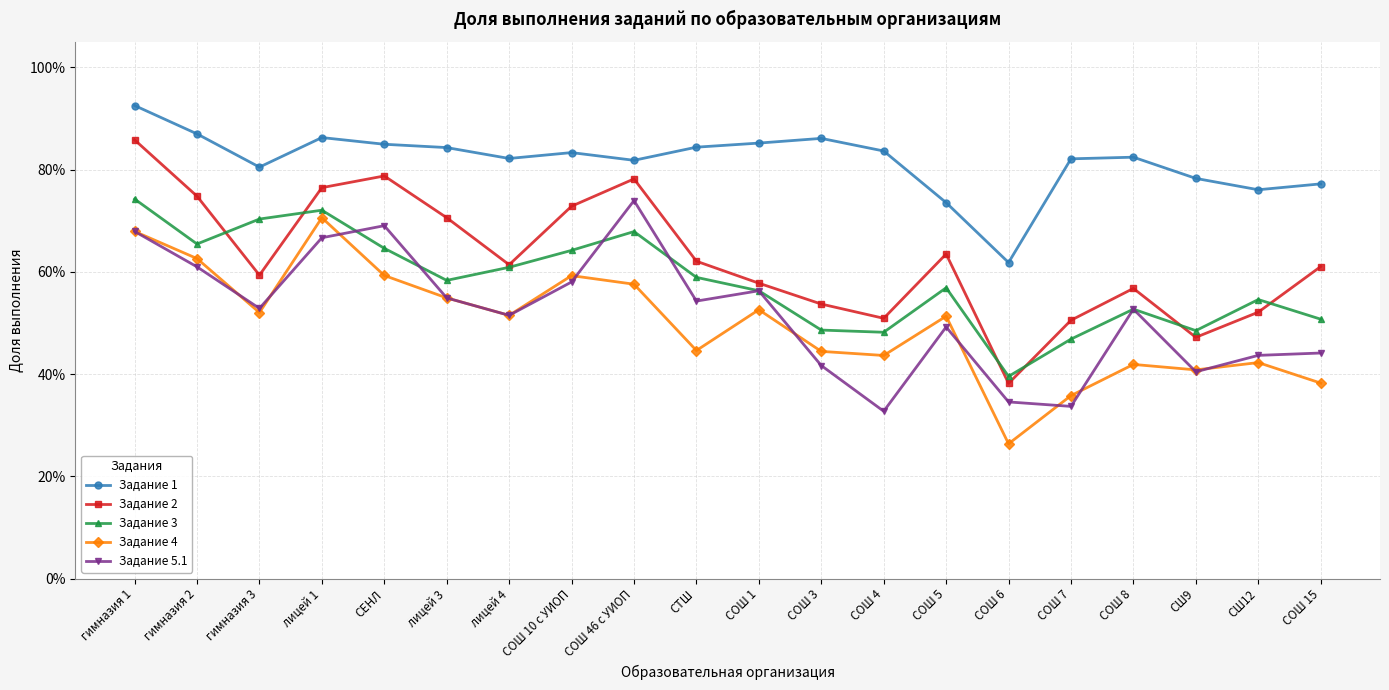

Reading right to left, list all the values displayed in this chart.

Задание 1: СОШ 15=0.8	СШ12=0.8	СШ9=0.8	СОШ 8=0.8	СОШ 7=0.8	СОШ 6=0.6	СОШ 5=0.7	СОШ 4=0.8	СОШ 3=0.9	СОШ 1=0.9	СТШ=0.8	СОШ 46 с УИОП=0.8	СОШ 10 с УИОП=0.8	лицей 4=0.8	лицей 3=0.8	СЕНЛ=0.8	лицей 1=0.9	гимназия 3=0.8	гимназия 2=0.9	гимназия 1=0.9
Задание 2: СОШ 15=0.6	СШ12=0.5	СШ9=0.5	СОШ 8=0.6	СОШ 7=0.5	СОШ 6=0.4	СОШ 5=0.6	СОШ 4=0.5	СОШ 3=0.5	СОШ 1=0.6	СТШ=0.6	СОШ 46 с УИОП=0.8	СОШ 10 с УИОП=0.7	лицей 4=0.6	лицей 3=0.7	СЕНЛ=0.8	лицей 1=0.8	гимназия 3=0.6	гимназия 2=0.7	гимназия 1=0.9
Задание 3: СОШ 15=0.5	СШ12=0.5	СШ9=0.5	СОШ 8=0.5	СОШ 7=0.5	СОШ 6=0.4	СОШ 5=0.6	СОШ 4=0.5	СОШ 3=0.5	СОШ 1=0.6	СТШ=0.6	СОШ 46 с УИОП=0.7	СОШ 10 с УИОП=0.6	лицей 4=0.6	лицей 3=0.6	СЕНЛ=0.6	лицей 1=0.7	гимназия 3=0.7	гимназия 2=0.7	гимназия 1=0.7
Задание 4: СОШ 15=0.4	СШ12=0.4	СШ9=0.4	СОШ 8=0.4	СОШ 7=0.4	СОШ 6=0.3	СОШ 5=0.5	СОШ 4=0.4	СОШ 3=0.4	СОШ 1=0.5	СТШ=0.4	СОШ 46 с УИОП=0.6	СОШ 10 с УИОП=0.6	лицей 4=0.5	лицей 3=0.5	СЕНЛ=0.6	лицей 1=0.7	гимназия 3=0.5	гимназия 2=0.6	гимназия 1=0.7
Задание 5.1: СОШ 15=0.4	СШ12=0.4	СШ9=0.4	СОШ 8=0.5	СОШ 7=0.3	СОШ 6=0.3	СОШ 5=0.5	СОШ 4=0.3	СОШ 3=0.4	СОШ 1=0.6	СТШ=0.5	СОШ 46 с УИОП=0.7	СОШ 10 с УИОП=0.6	лицей 4=0.5	лицей 3=0.5	СЕНЛ=0.7	лицей 1=0.7	гимназия 3=0.5	гимназия 2=0.6	гимназия 1=0.7